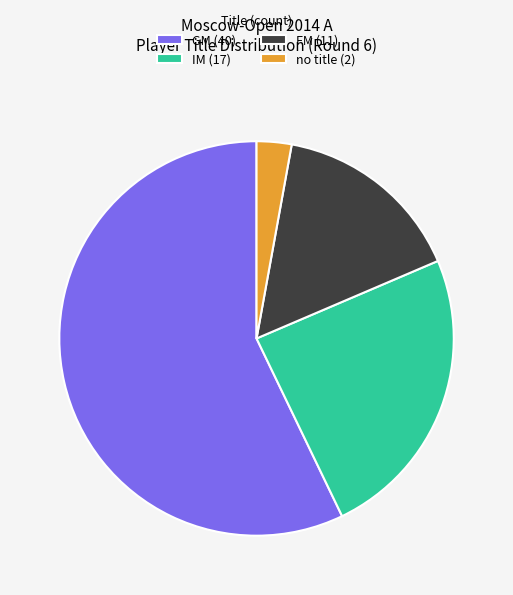

Which slice is the largest?

GM (40)